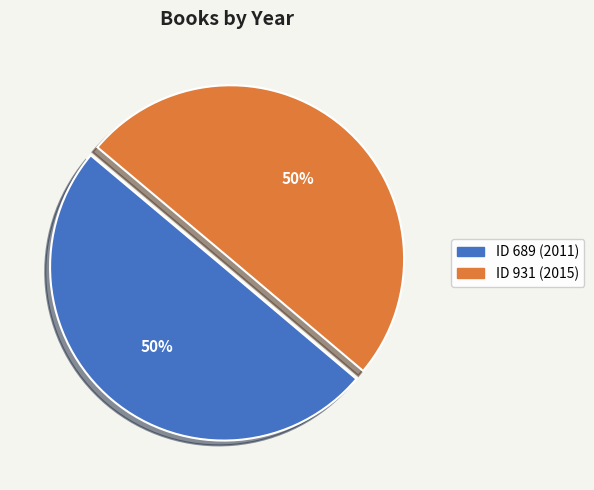

To the nearest percent, what is the average slice percentage?

50%